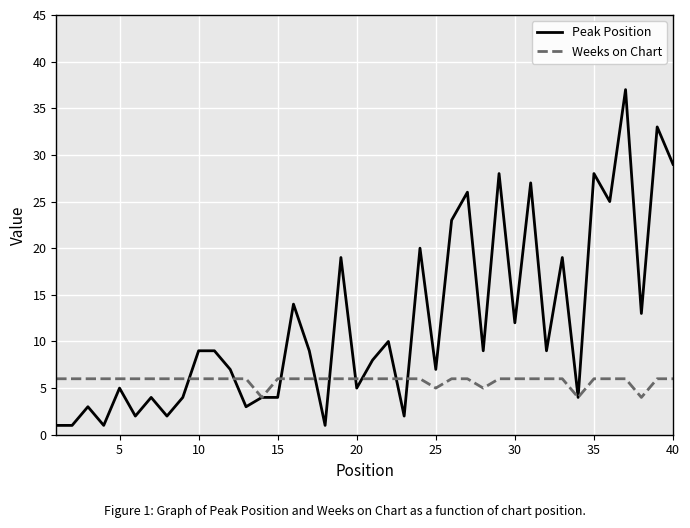

What is the difference between the second highest and minimum values in the Peak Position series?

32